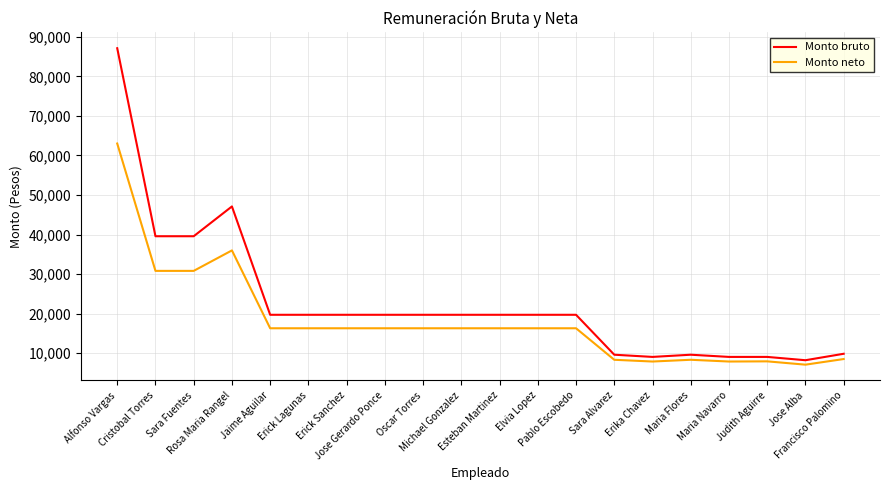

Between Rosa Maria Rangel and Judith Aguirre, which series saw the biggest shift?

Monto bruto